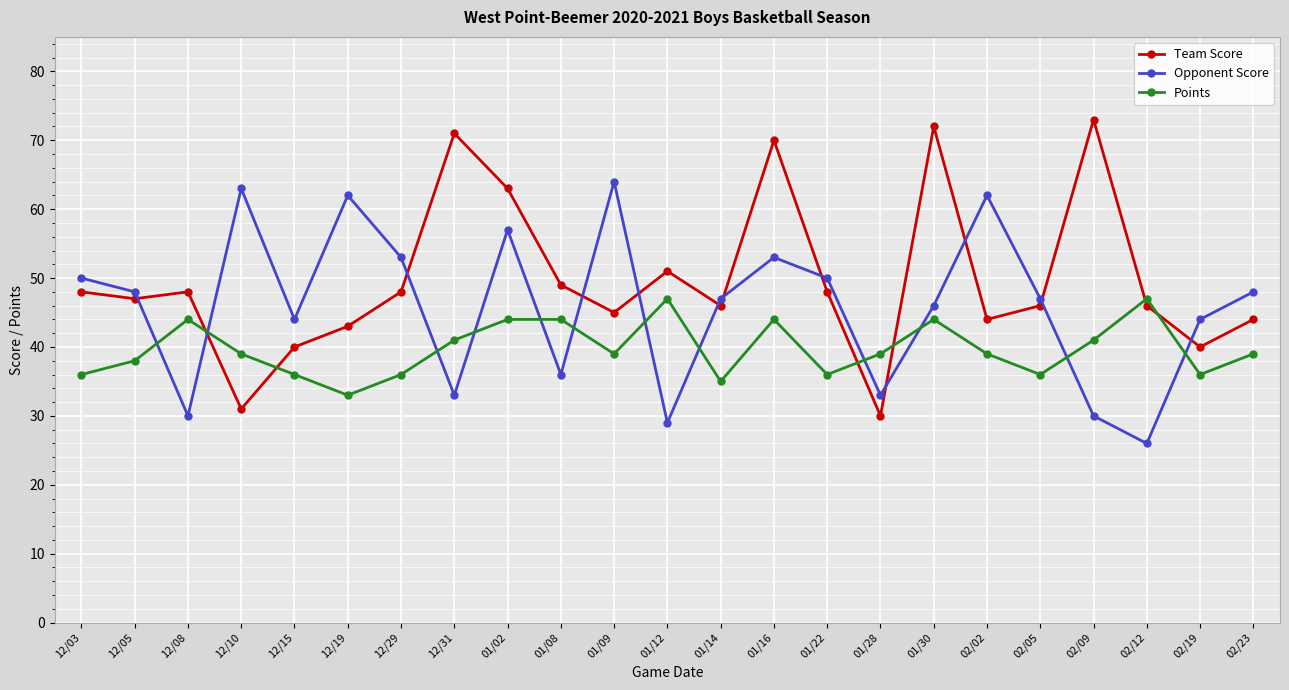

Where is Team Score nearest to the value 51?

01/12